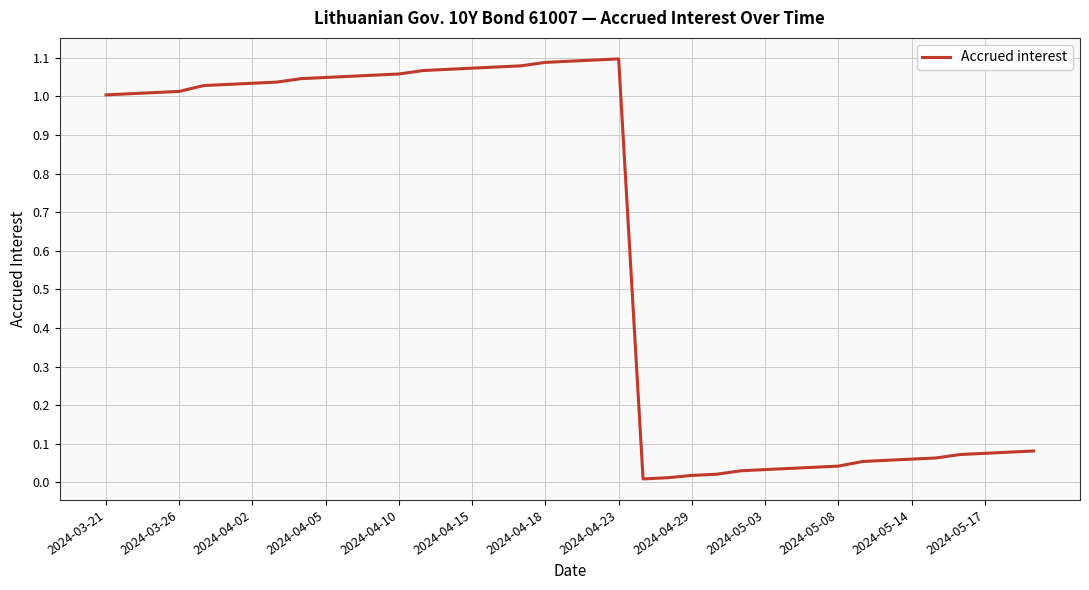

At which category does the chart reach its minimum across all series?

22